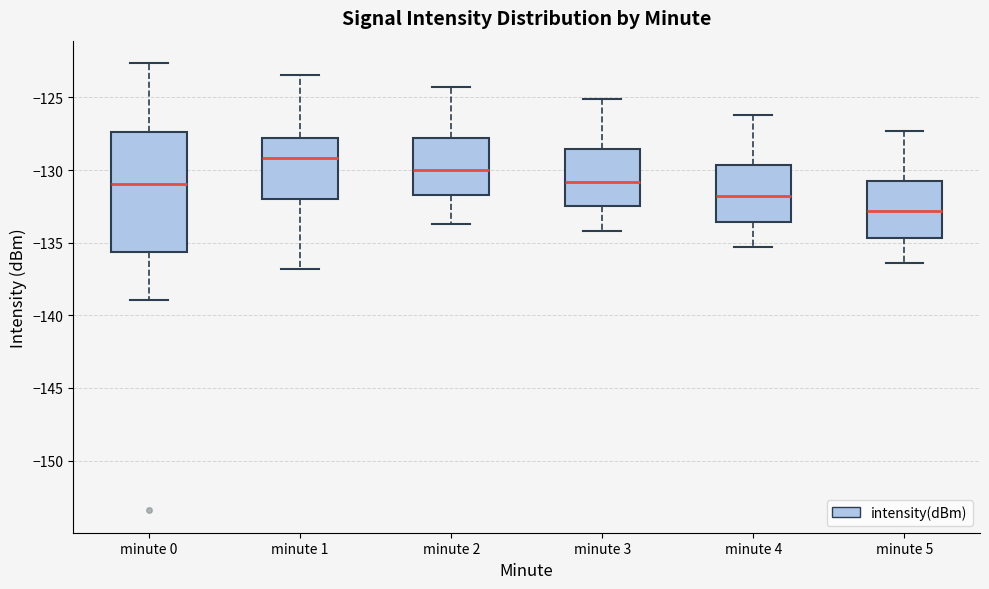

Where is the upper edge of the box for minute 1 on the y-axis? The values are not printed on the chart, so give them approximately, as read against the axis.

-128.0